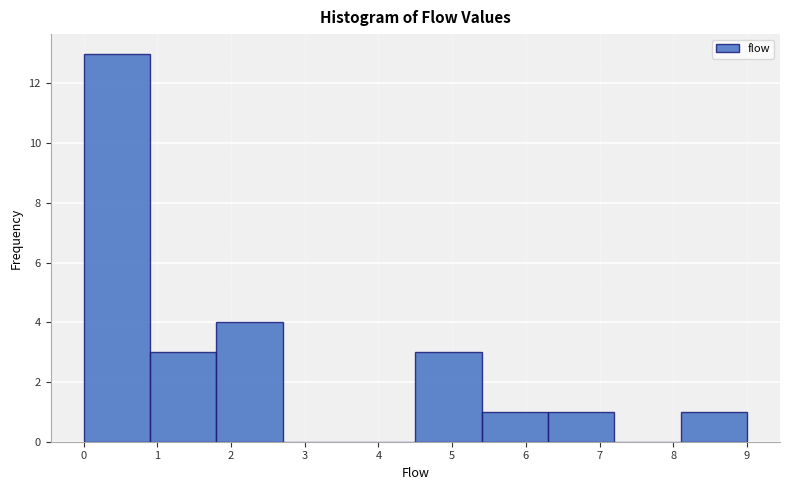

Over which range of the x-axis is the bar tallest?

0.0 to 0.9